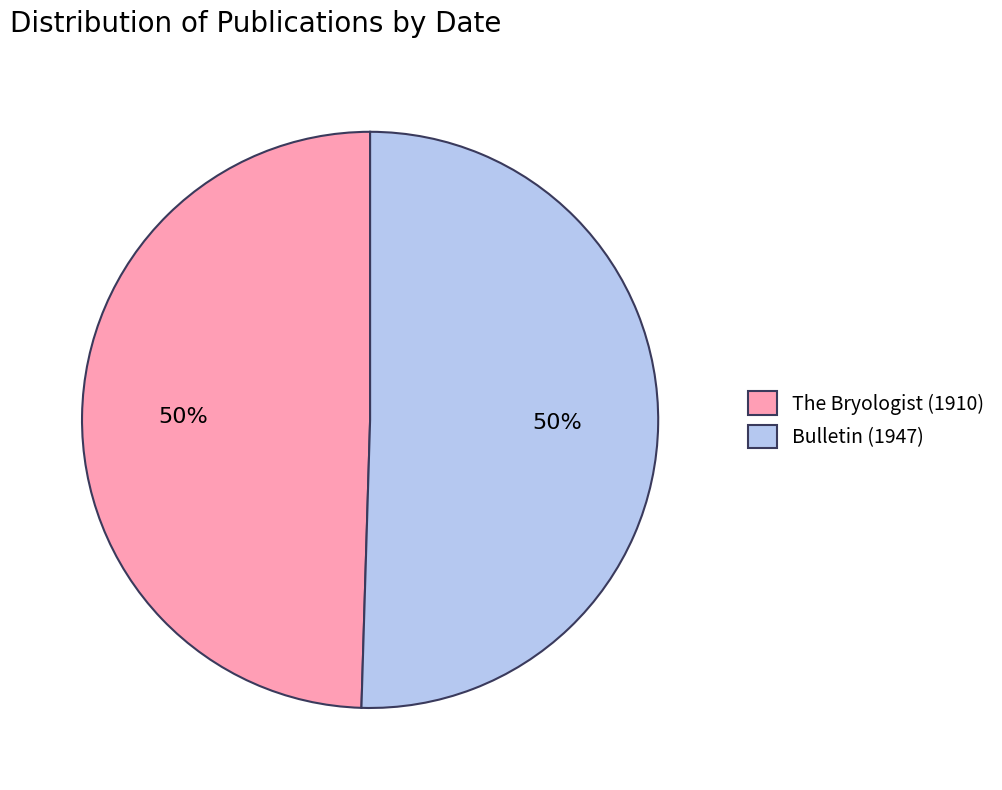

Approximately how many times larger is the value at The Bryologist (1910) compared to Bulletin (1947)?

1.0